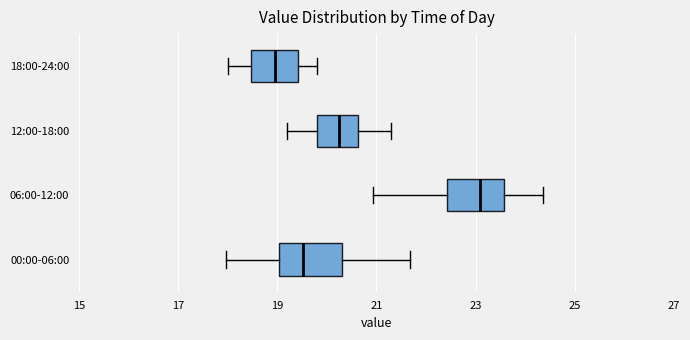

Which box's median line is the furthest to the right?

06:00-12:00